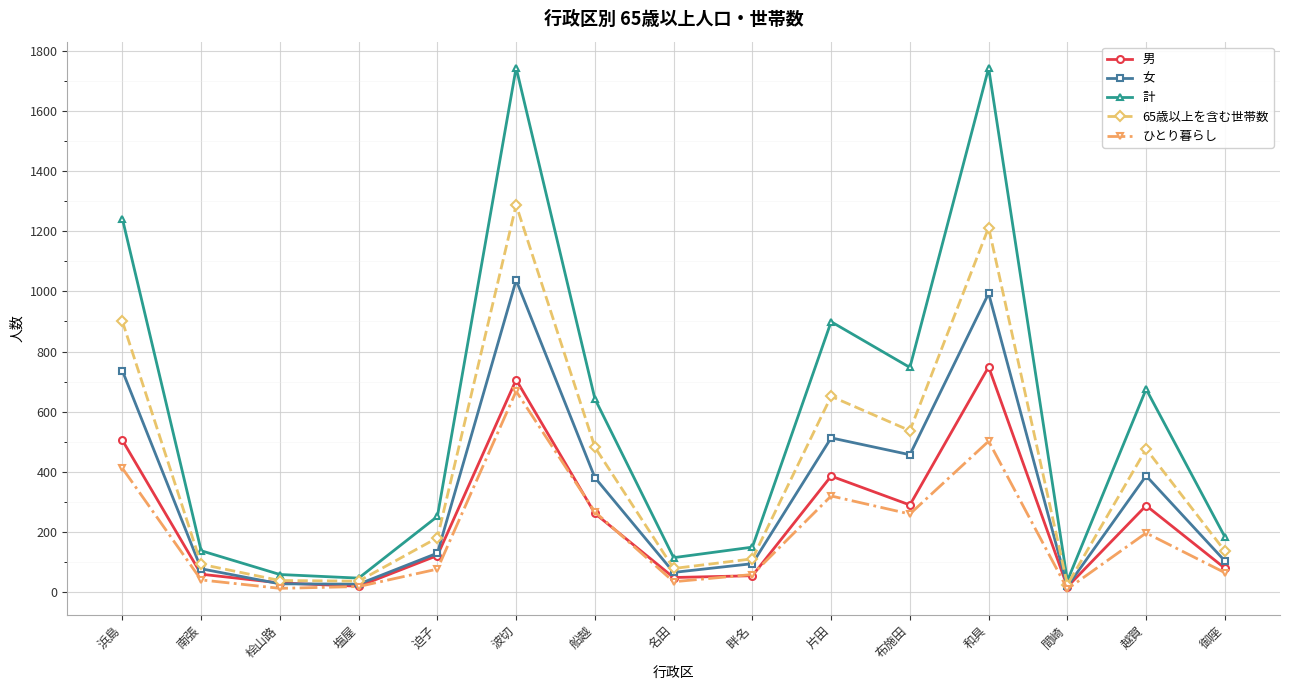

What is the average value of the 女 series?

337